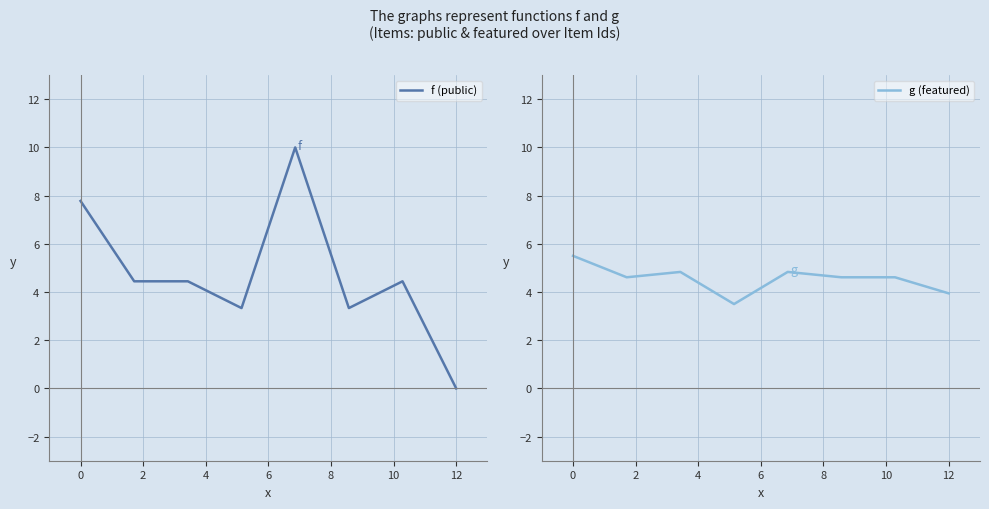

What is the minimum value for g (featured)?

3.5